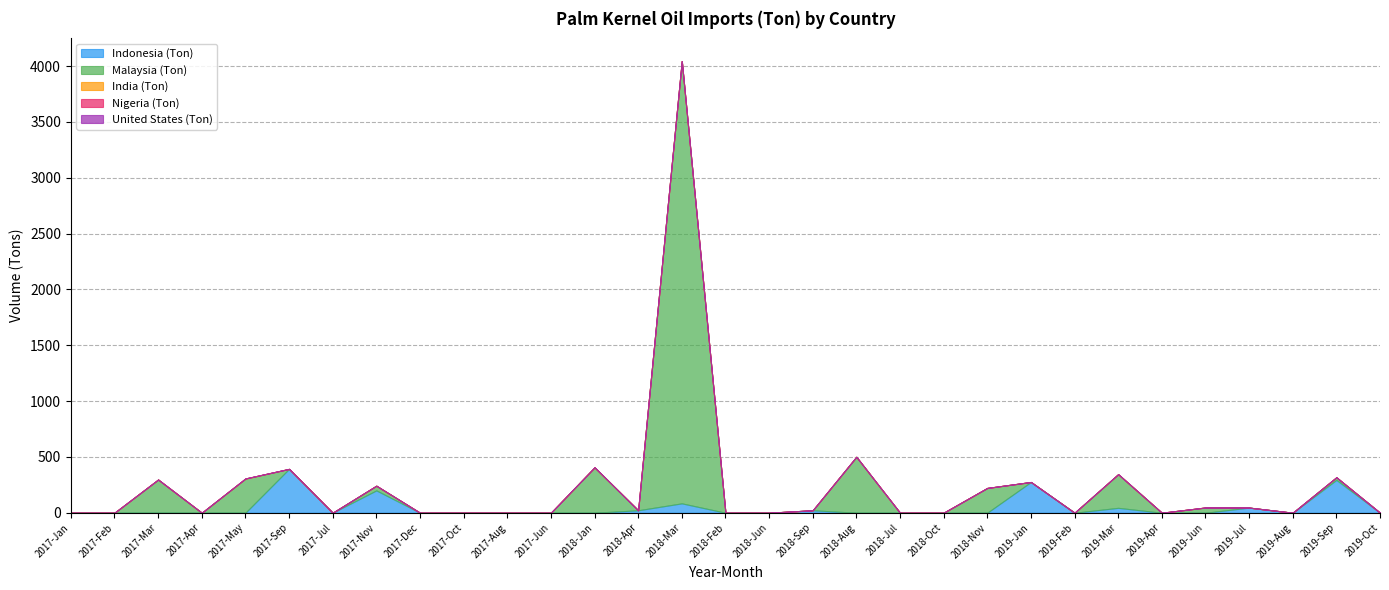

What is the average value of the Malaysia (Ton) series?

197.0